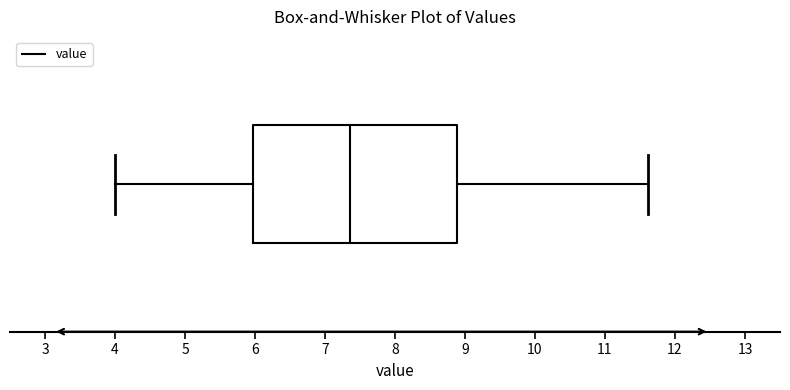

Read this box plot against the x-axis: the position of the median line, the range covered by the box, and the ends of both whiskers. The values are not printed on the chart, so give them approximately, as read against the axis.

median 7.4, box 6.0 to 8.9, whiskers 4.0 to 11.6